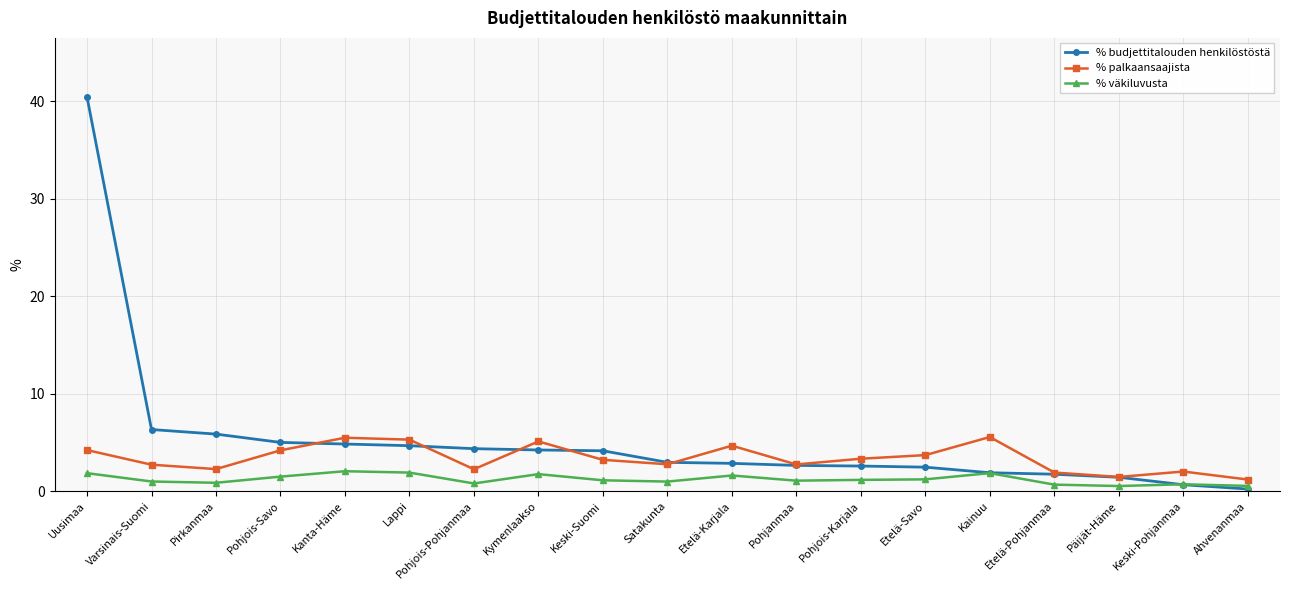

Rank the series by their average value, from lowest to highest.

% väkiluvusta, % palkaansaajista, % budjettitalouden henkilöstöstä